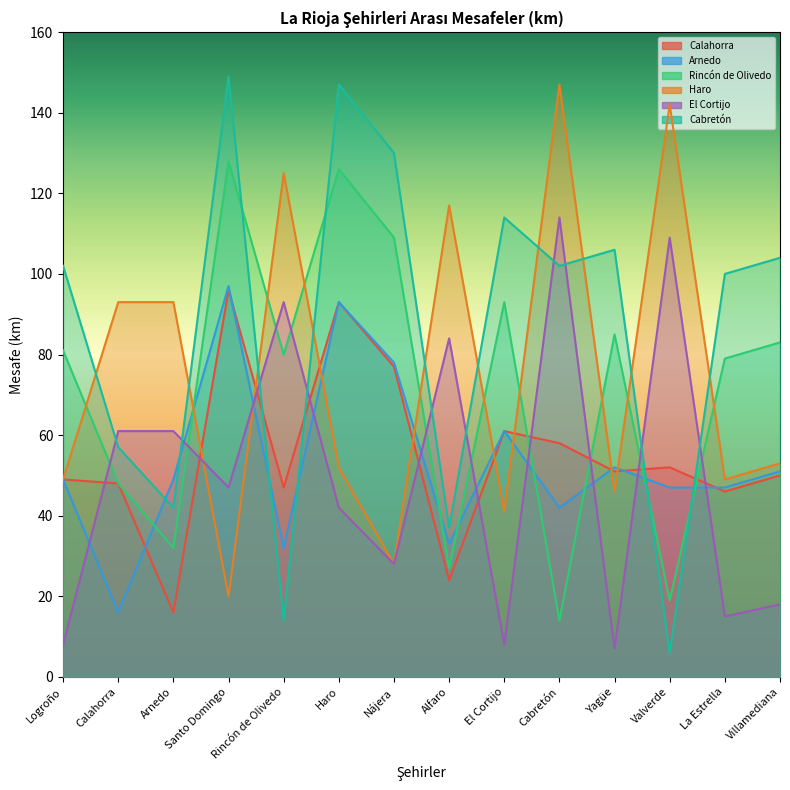

Reading left to right, what are all the values shown in this chart?

Calahorra: 49	48	16	96	47	93	77	24	61	58	51	52	46	50
Arnedo: 49	16	49	97	32	93	78	33	61	42	52	47	47	51
Rincón de Olivedo: 81	48	32	128	80	126	109	27	93	14	85	19	79	83
Haro: 49	93	93	20	125	52	28	117	41	147	46	142	49	53
El Cortijo: 8	61	61	47	93	42	28	84	8	114	7	109	15	18
Cabretón: 102	57	42	149	14	147	130	37	114	102	106	6	100	104